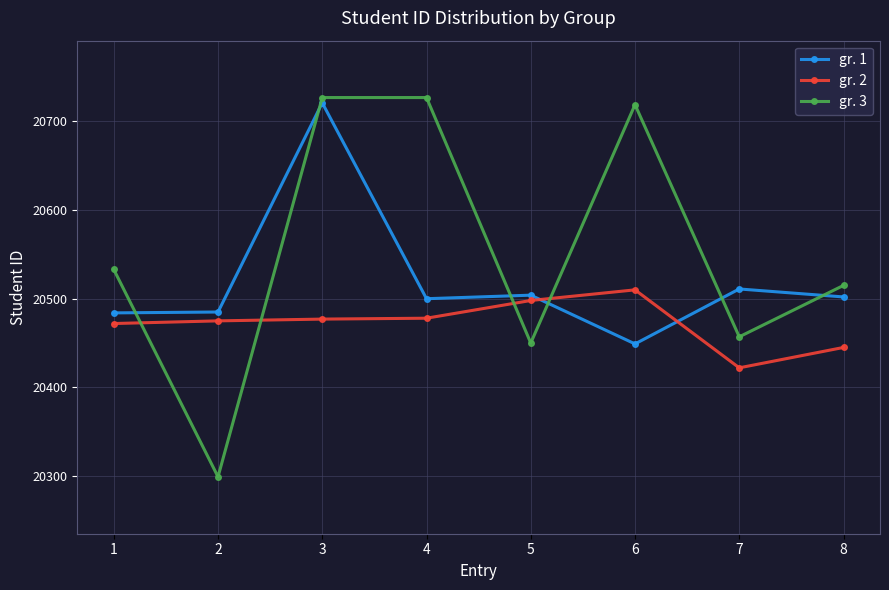

Is this an area chart (filled region under the line)?

No